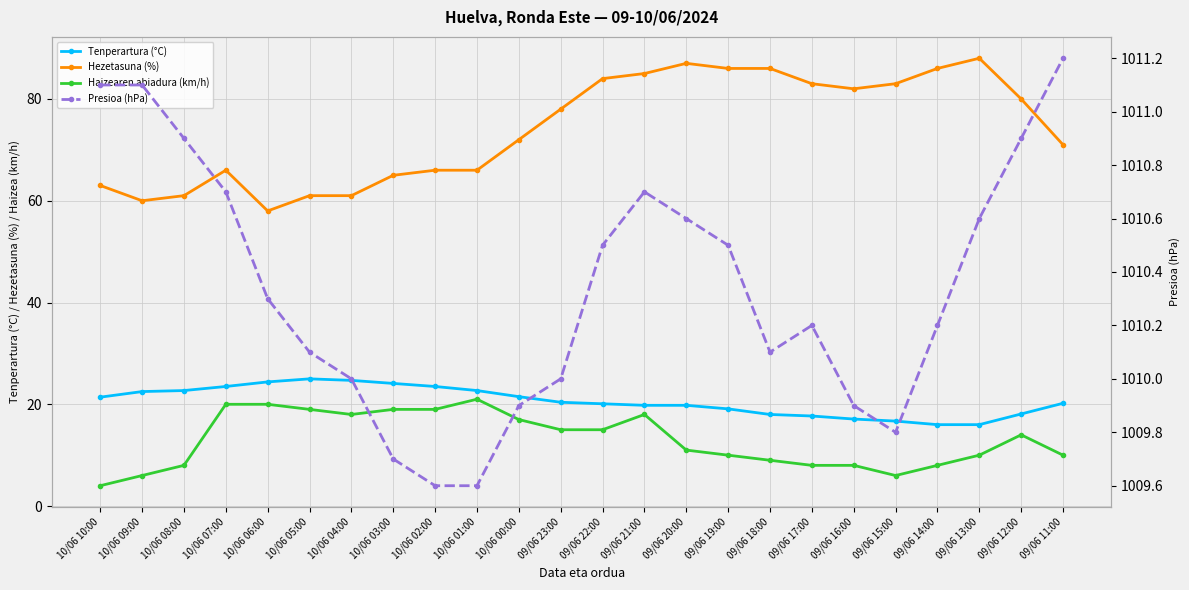

True or false: Presioa (hPa) and Hezetasuna (%) intersect in this chart.

False